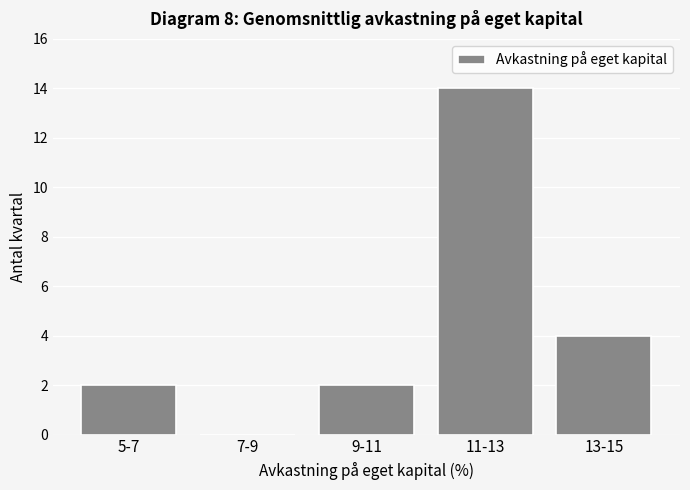

Reading right to left, transcribe all the data shown in this chart.

13-15=4	11-13=14	9-11=2	7-9=0	5-7=2